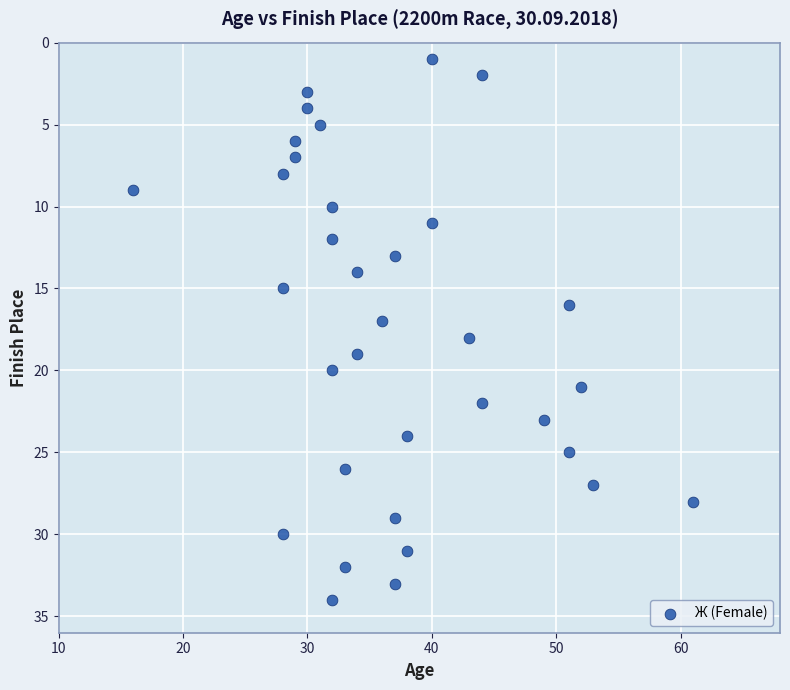

What is the range of X values (max minus min)?

45